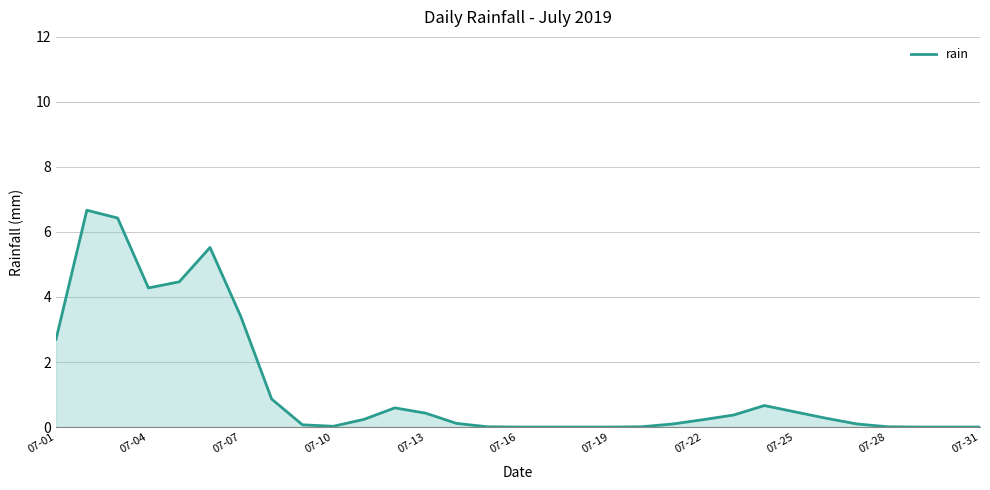

What is the sum of all values?

38.0